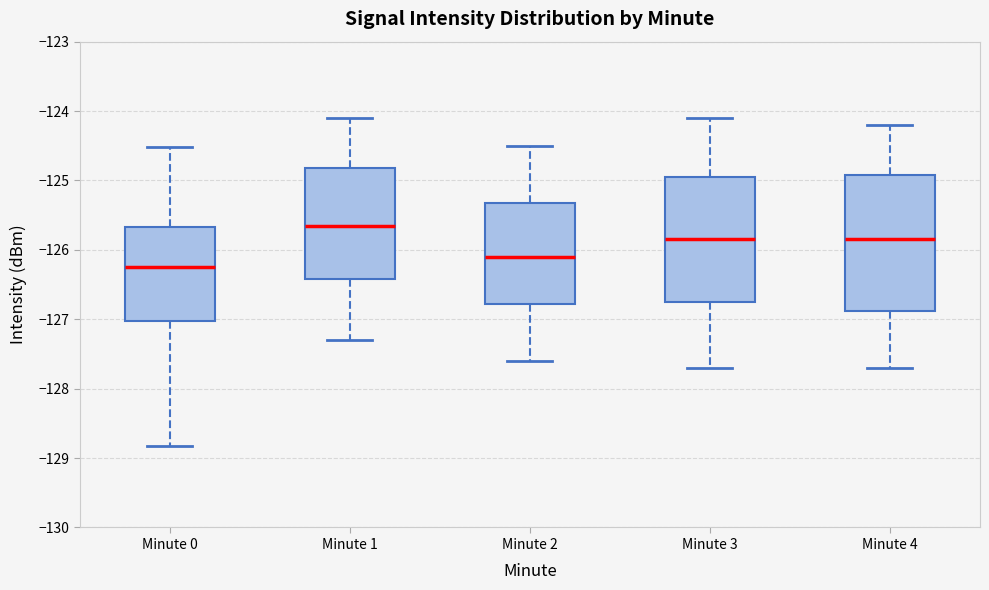

Which box's median line is the highest?

Minute 1